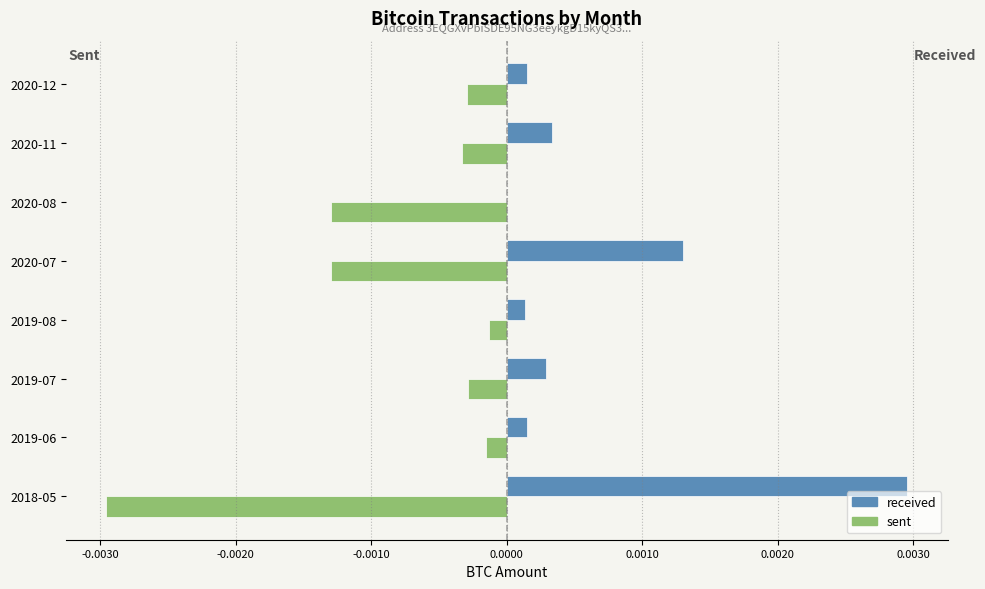

Is it true that received equals 0.0 at 2018-05?

True